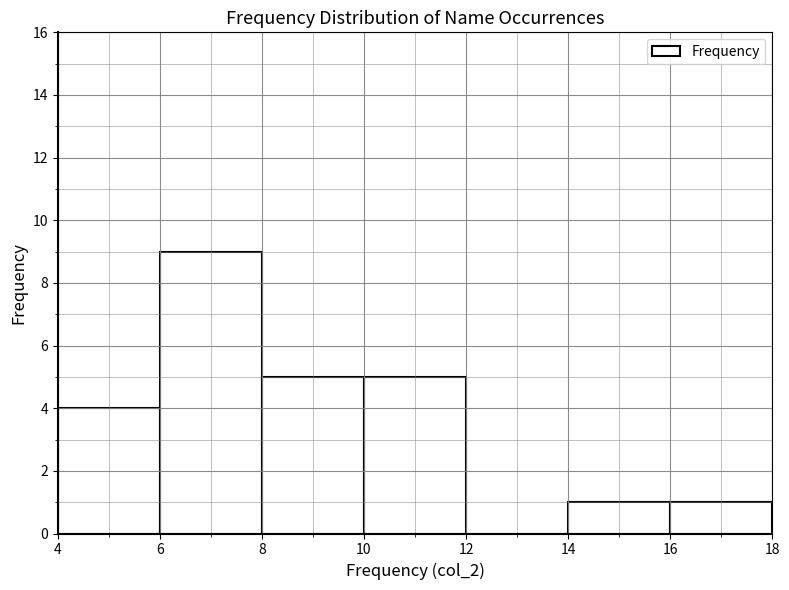

Over which range of the x-axis is the bar tallest?

6 to 8